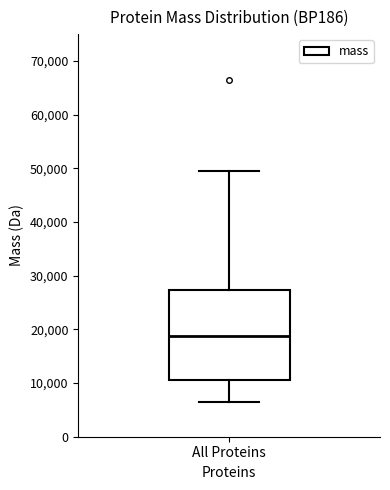

Where does the median line of the box for All Proteins sit on the y-axis? The values are not printed on the chart, so give them approximately, as read against the axis.

19000